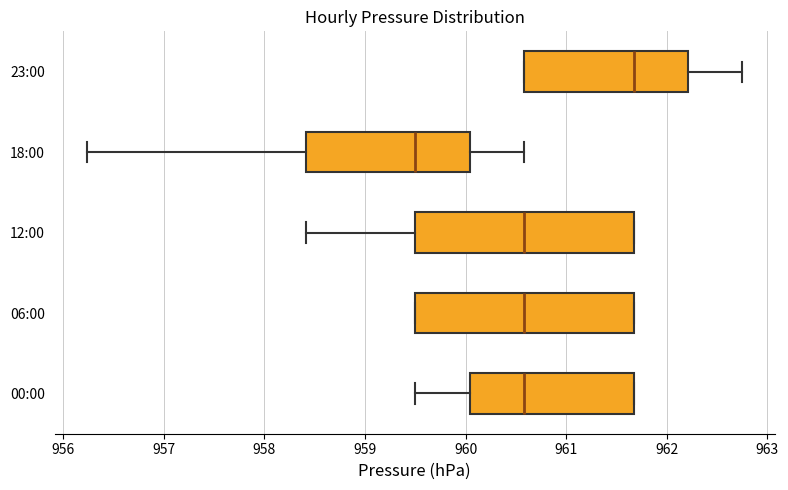

Reading bottom to top, read every box against the x-axis: the position of its median line, the range the box covers, and the ends of its whiskers. The values are not printed on the chart, so give them approximately, as read against the axis.

00:00: median 960.6, box 960.0 to 961.7, whiskers 959.5 to 961.7
06:00: median 960.6, box 959.5 to 961.7, whiskers 959.5 to 961.7
12:00: median 960.6, box 959.5 to 961.7, whiskers 958.4 to 961.7
18:00: median 959.5, box 958.4 to 960.0, whiskers 956.2 to 960.6
23:00: median 961.7, box 960.6 to 962.2, whiskers 960.6 to 962.8